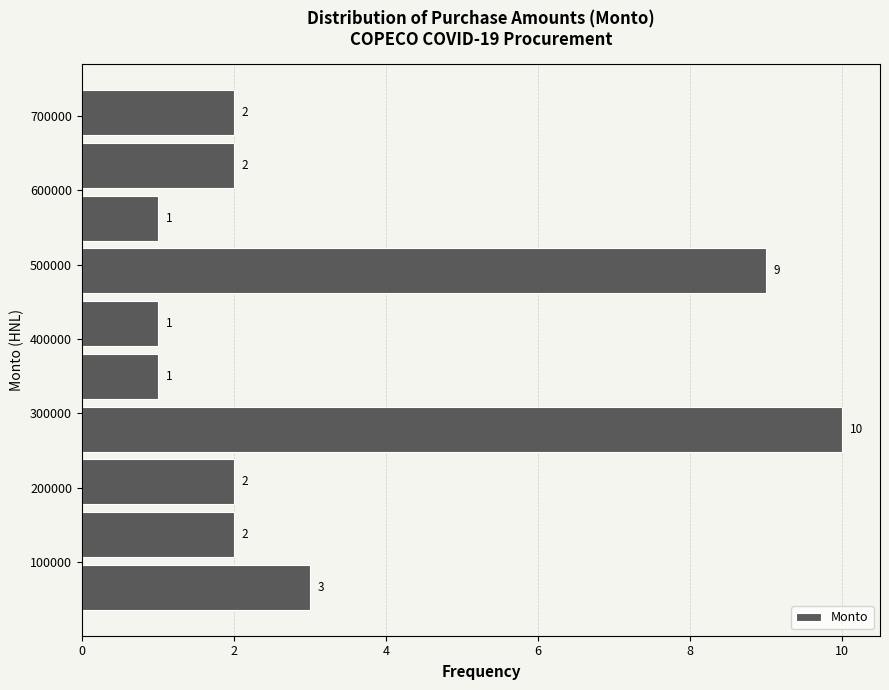

Reading bottom to top, list every bar in this chart as the range it spans on the y-axis followed by its length. The bar edges are not printed on the chart, so give them approximately, as read against the axis.

30000 to 100000: 3
100000 to 170000: 2
170000 to 240000: 2
240000 to 310000: 10
310000 to 390000: 1
390000 to 460000: 1
460000 to 530000: 9
530000 to 600000: 1
600000 to 670000: 2
670000 to 740000: 2